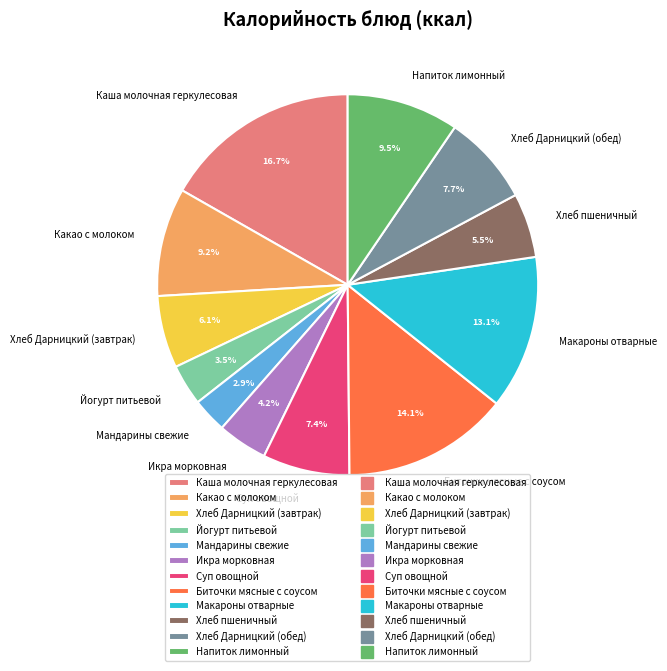

To the nearest percent, what portion does Икра морковная represent?

4%